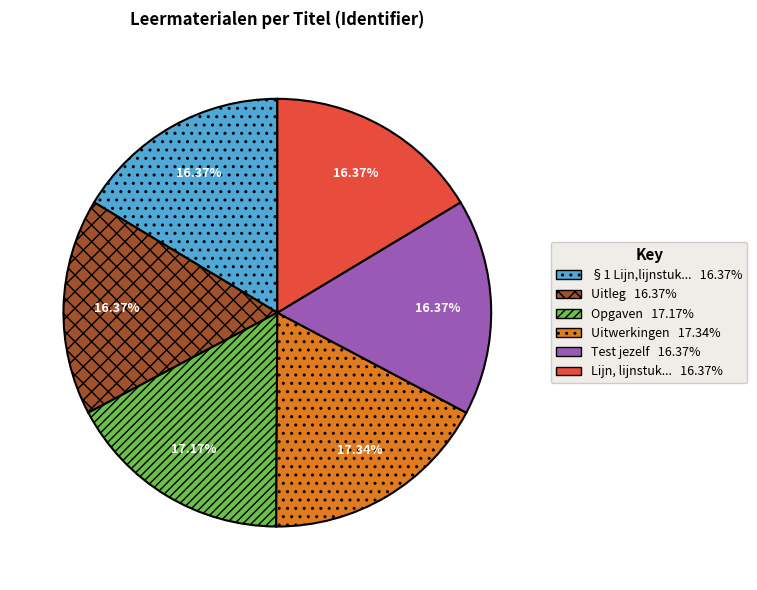

Is there a majority slice in this chart?

No